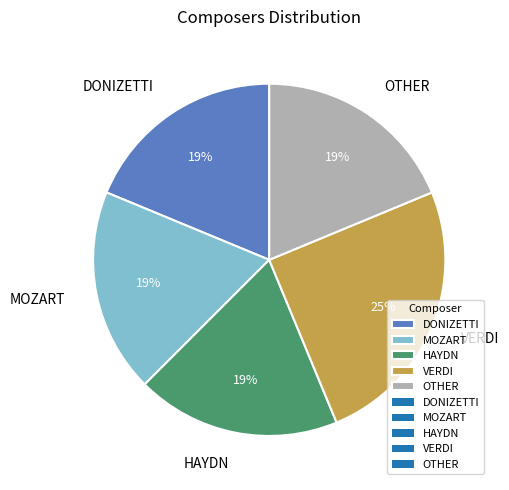

The DONIZETTI slice represents 19% of the pie. True or false?

True